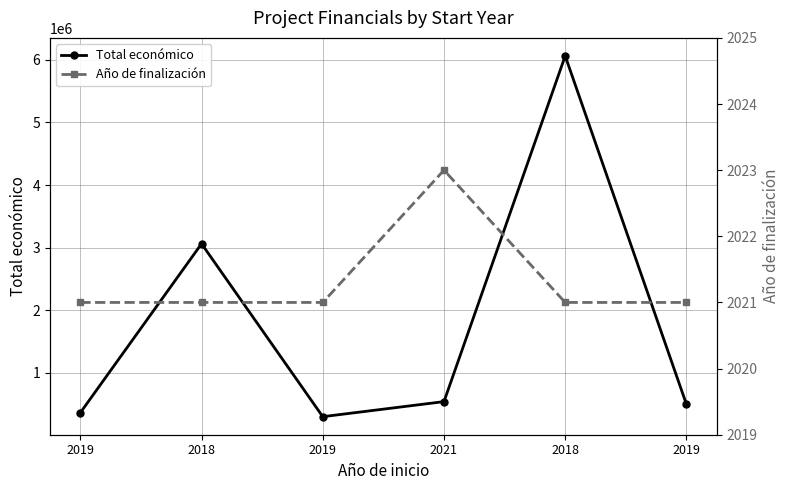

Reading left to right, transcribe all the data shown in this chart.

Total económico: 365045.9	3062871.0	301504.4	542198.0	6062169.0	499930.0
Año de finalización: 2021.0	2021.0	2021.0	2023.0	2021.0	2021.0